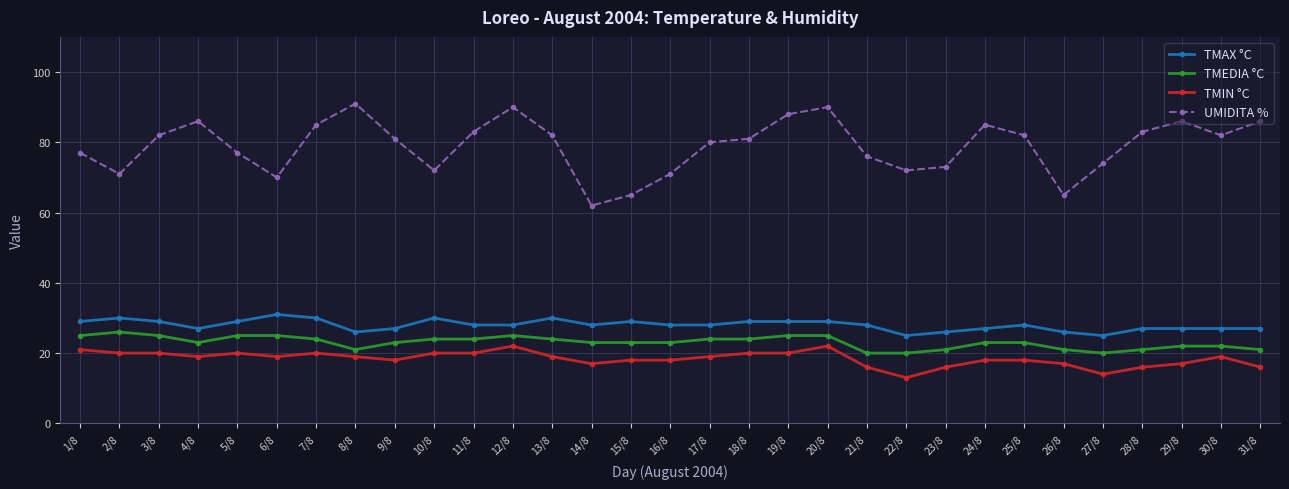

True or false: TMAX °C and UMIDITA % intersect in this chart.

False